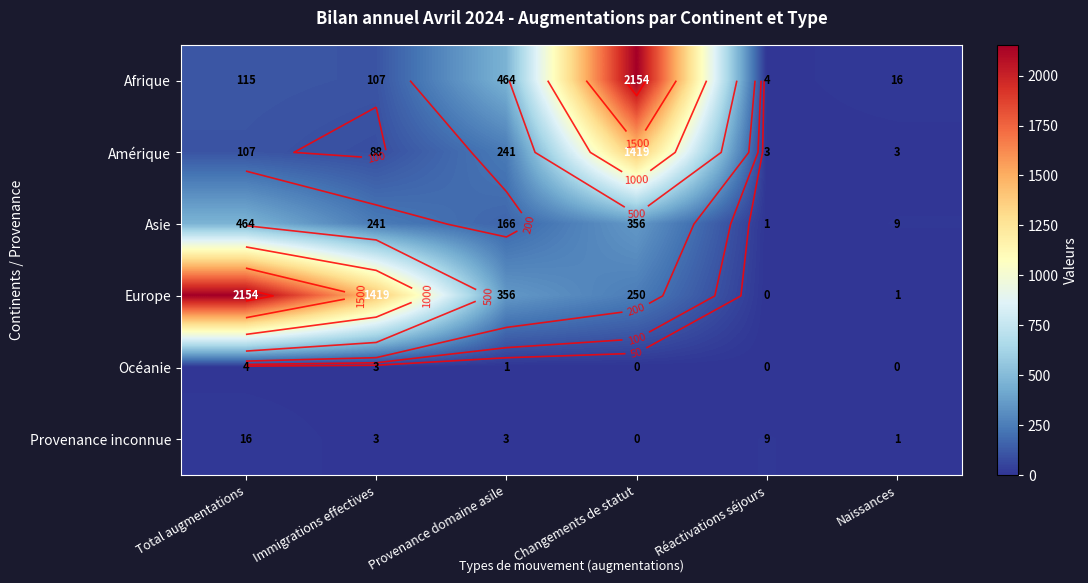

True or false: Afrique has a value of 589 at Changements de statut.

False